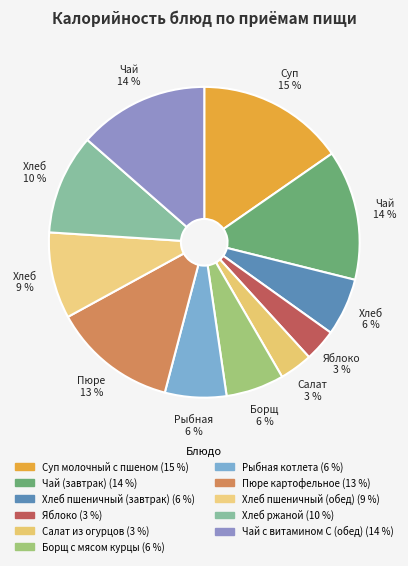

Rank the categories by value from lowest to highest.

Яблоко, Салат из огурцов, Хлеб пшеничный (завтрак), Борщ с мясом курцы, Рыбная котлета, Хлеб пшеничный (обед), Хлеб ржаной, Пюре картофельное, Чай (завтрак), Чай с витамином С (обед), Суп молочный с пшеном